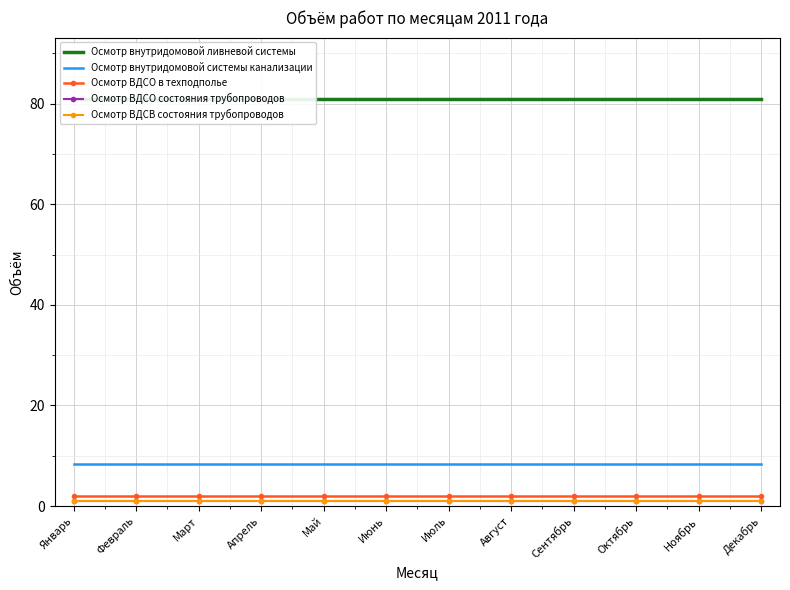

What is the label of the 3rd point from the left?

Март